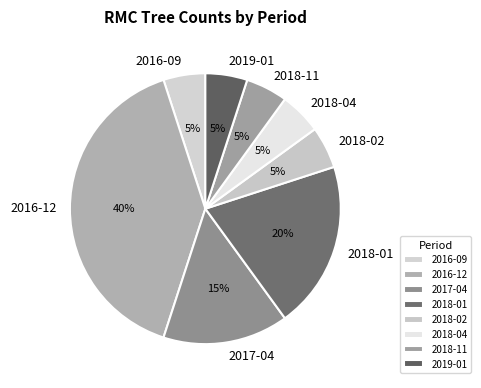

Is it true that 2018-01 is 20% of the pie?

True